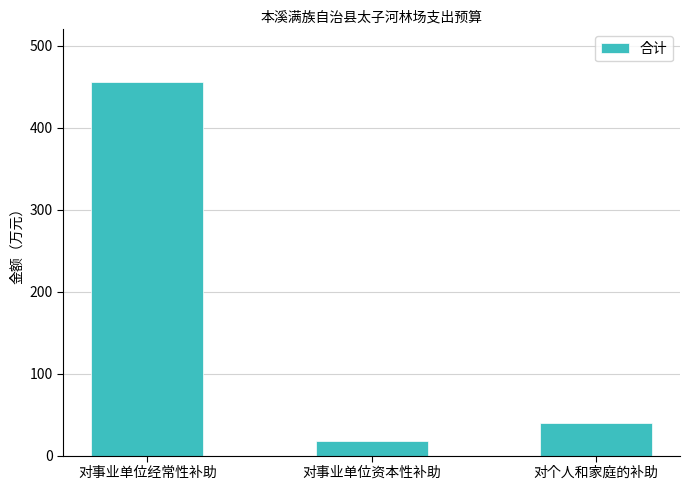

The value at 对事业单位经常性补助 is 456.1. True or false?

True